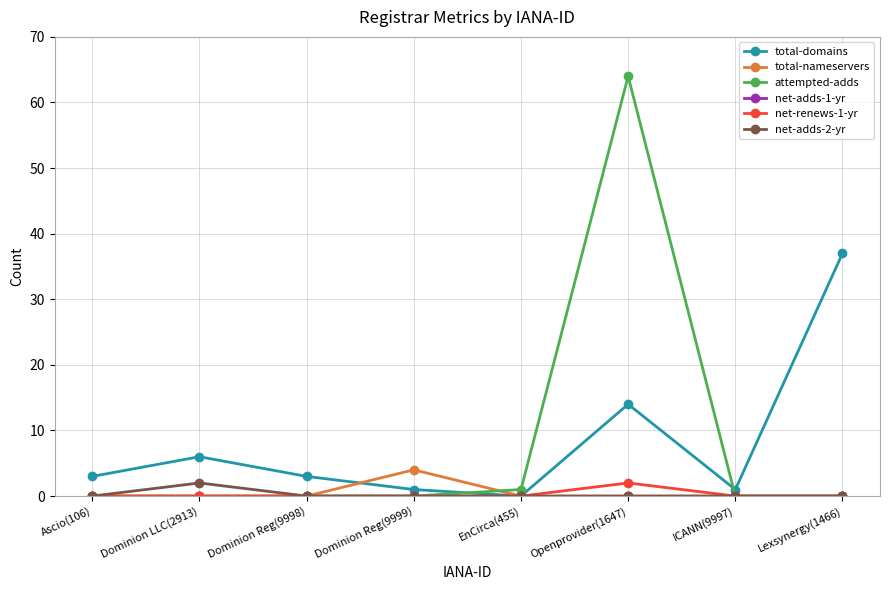

Which category has the highest value across all series?

Openprovider(1647)